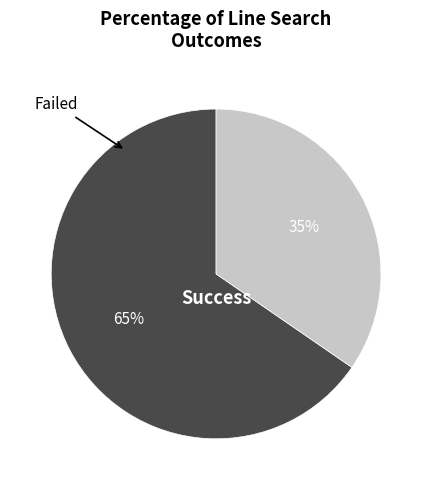

The Failed slice represents 35% of the pie. True or false?

True